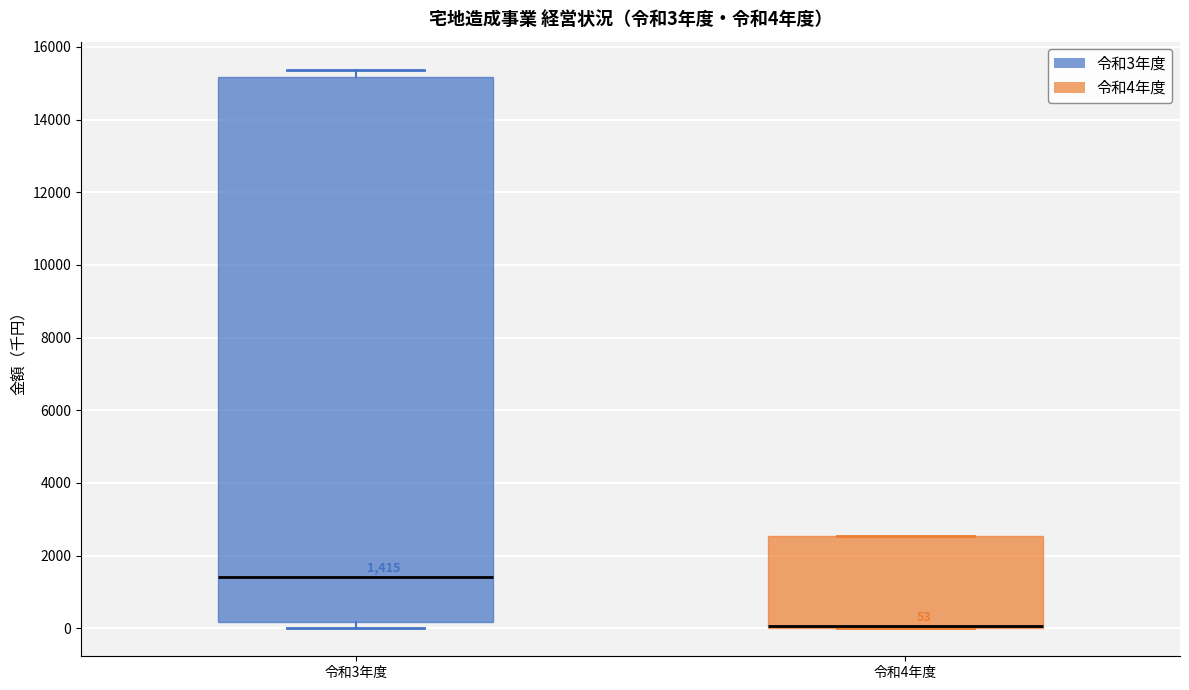

Which box is the tallest, from its lower edge to its upper edge?

令和3年度